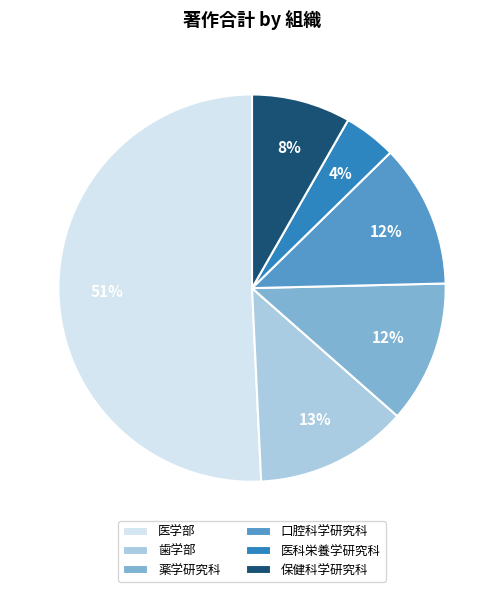

Which has a higher value, 医科栄養学研究科 or 医学部?

医学部